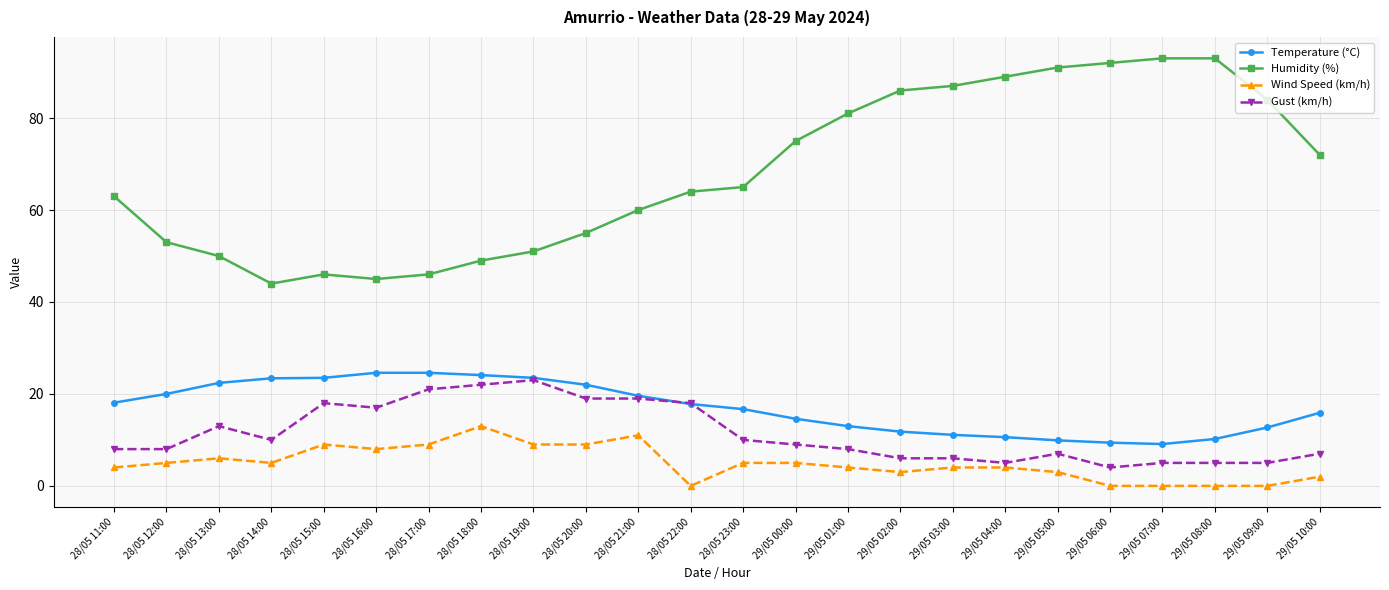

What is the greatest value displayed?

93.0